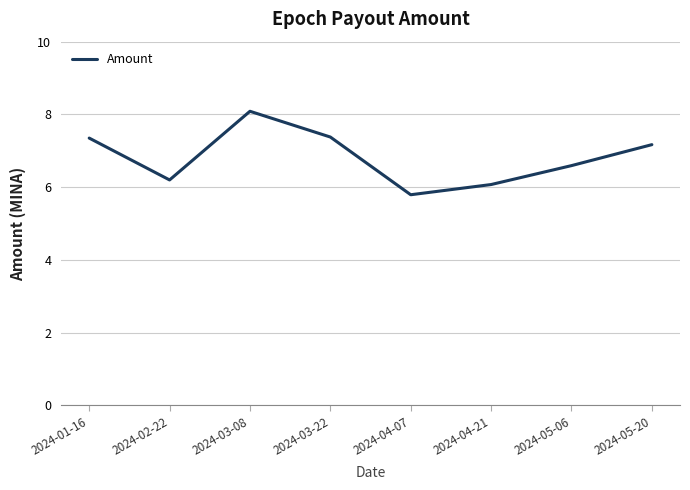

Which category has the highest value across all series?

2024-03-08